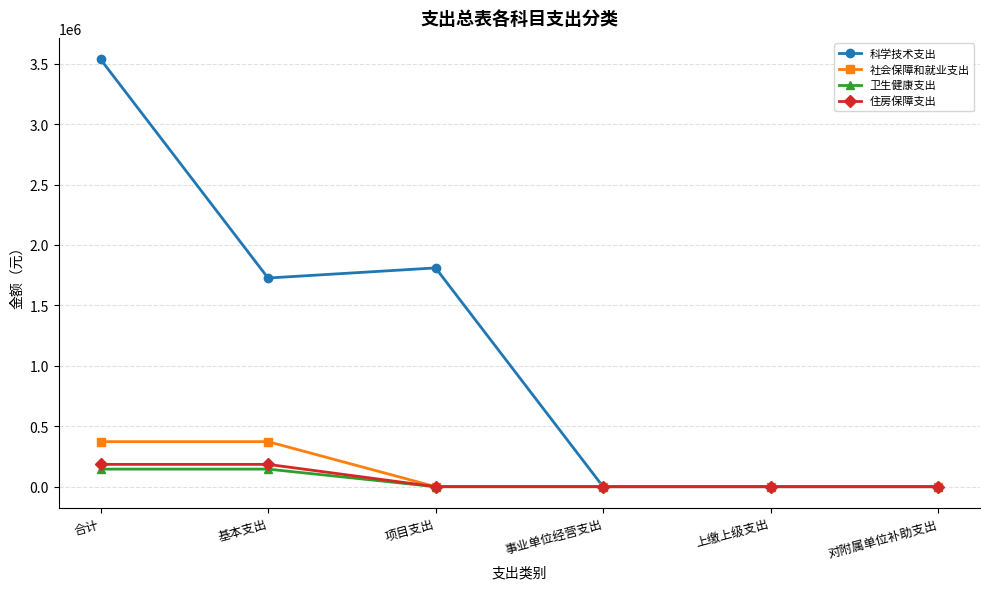

What is the difference between the second highest and second lowest values in the 社会保障和就业支出 series?

372708.5